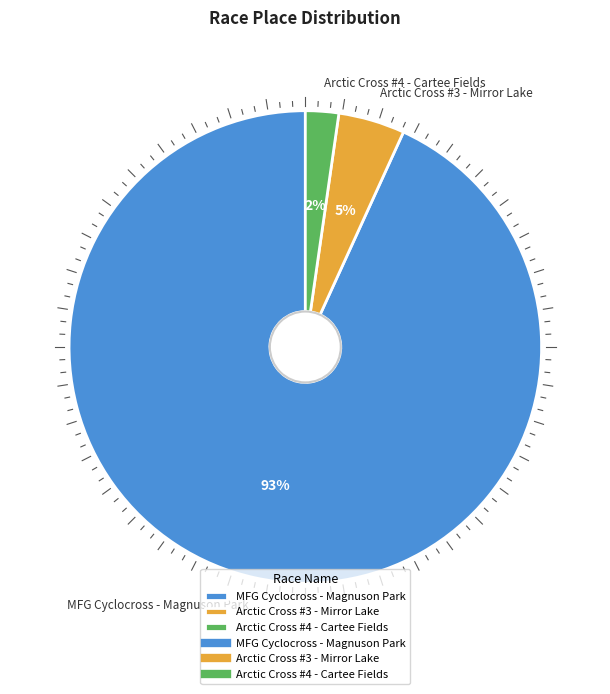

What percentage is the Arctic Cross #3 - Mirror Lake slice, to the nearest percent?

5%